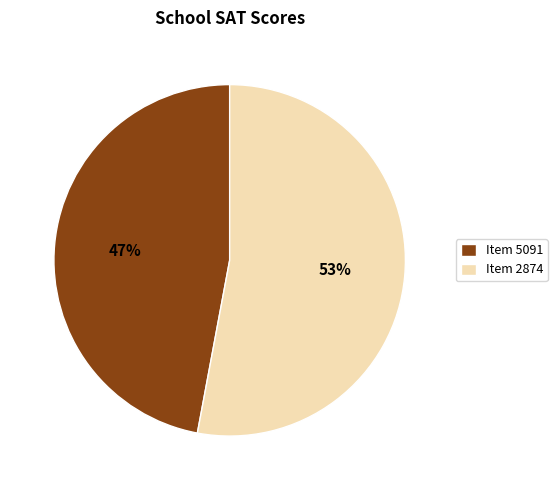

To the nearest percent, what percentage of the pie is Item 2874?

53%